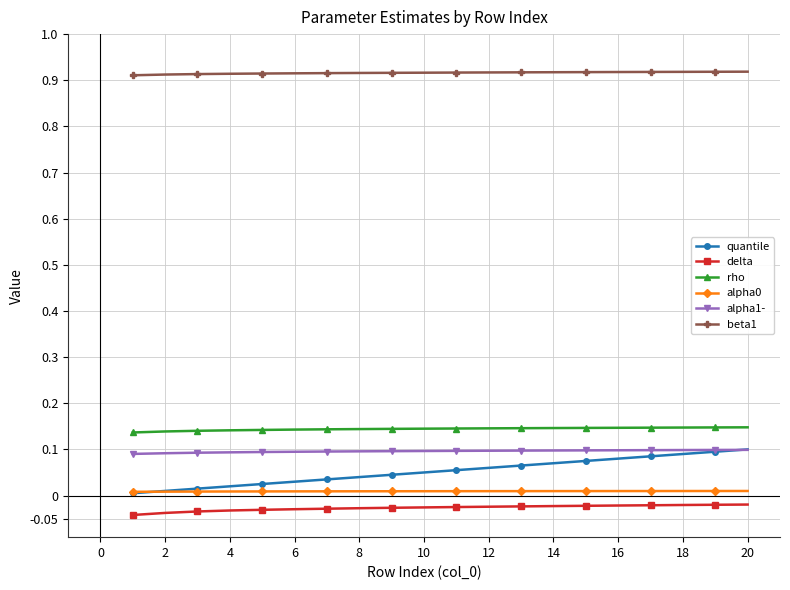

How many lines are shown in the chart?

6